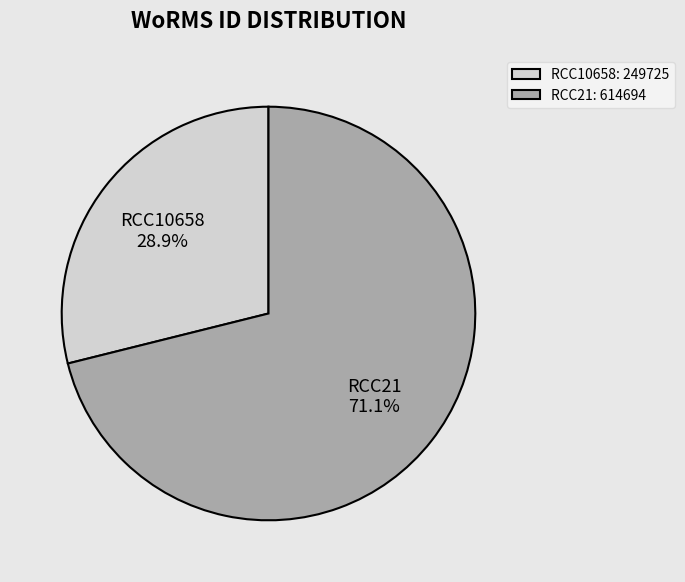

True or false: RCC10658 accounts for 19% of the total.

False